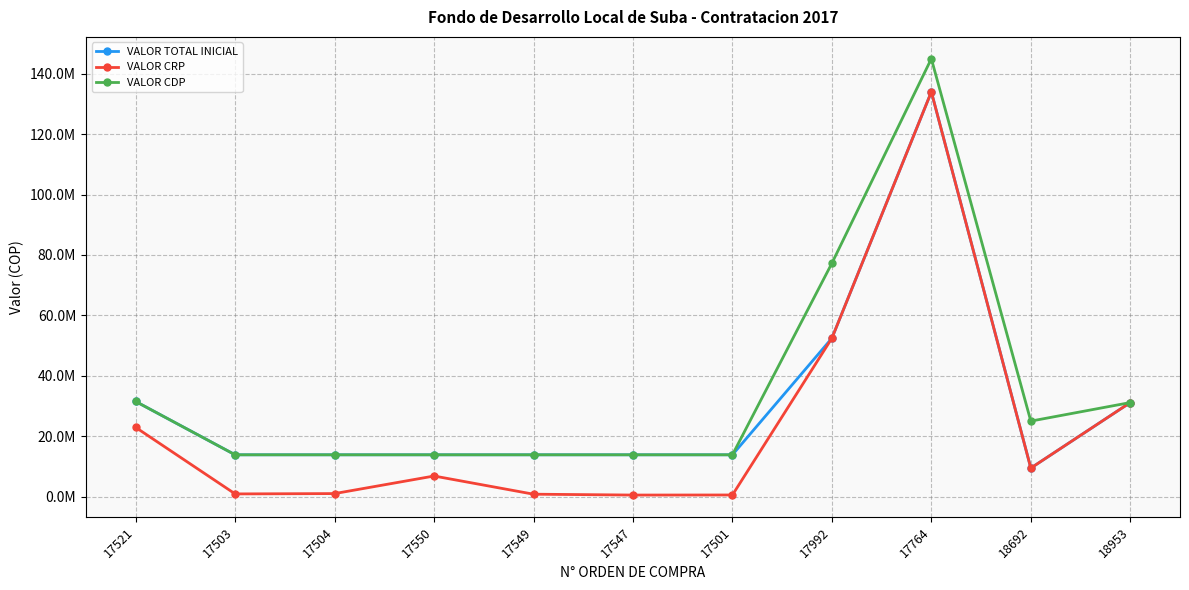

Which category has the lowest value across all series?

17547